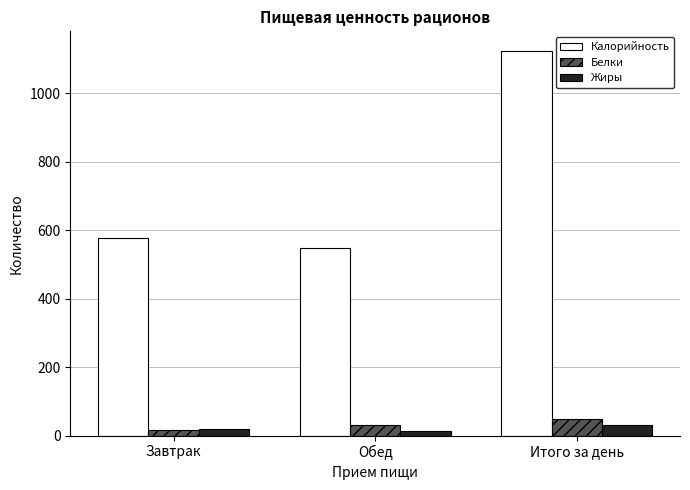

At which label does Белки first exceed 32?

Обед